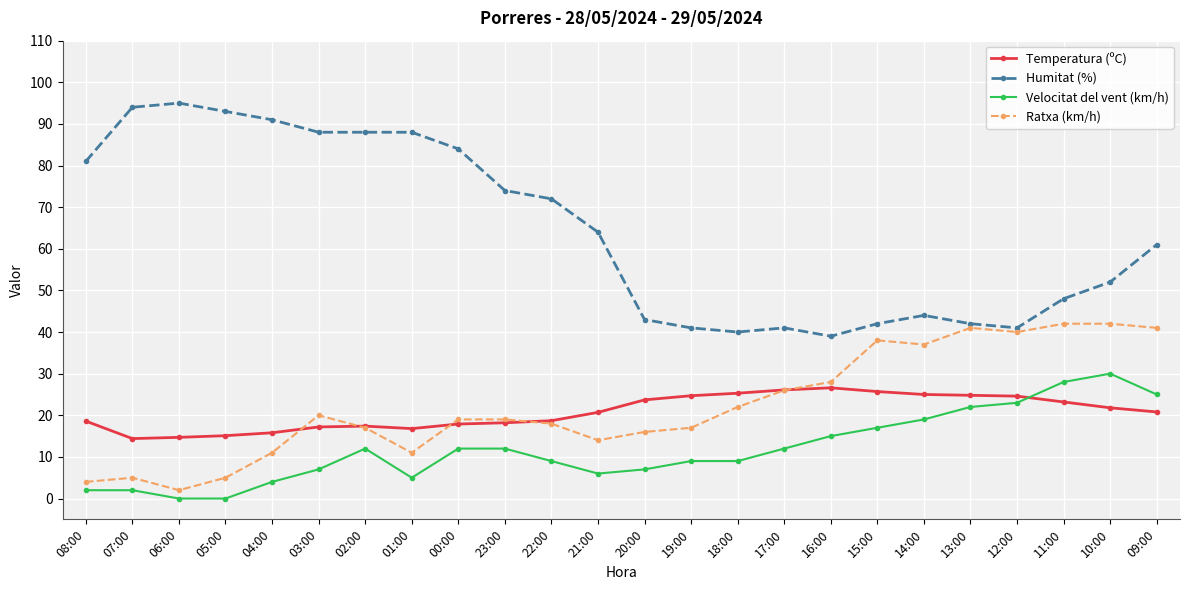

Between 08:00 and 20:00, which series saw the biggest shift?

Humitat (%)